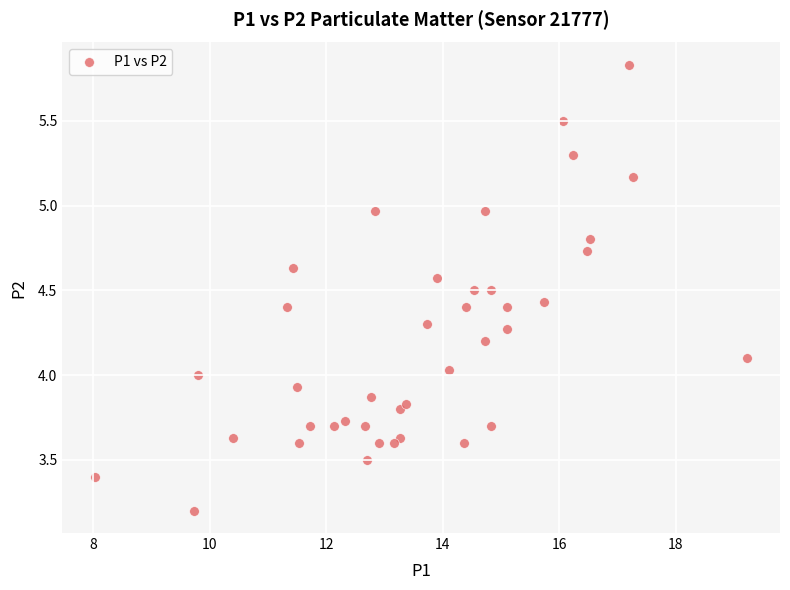

What is the range of Y values (max minus min)?

2.6